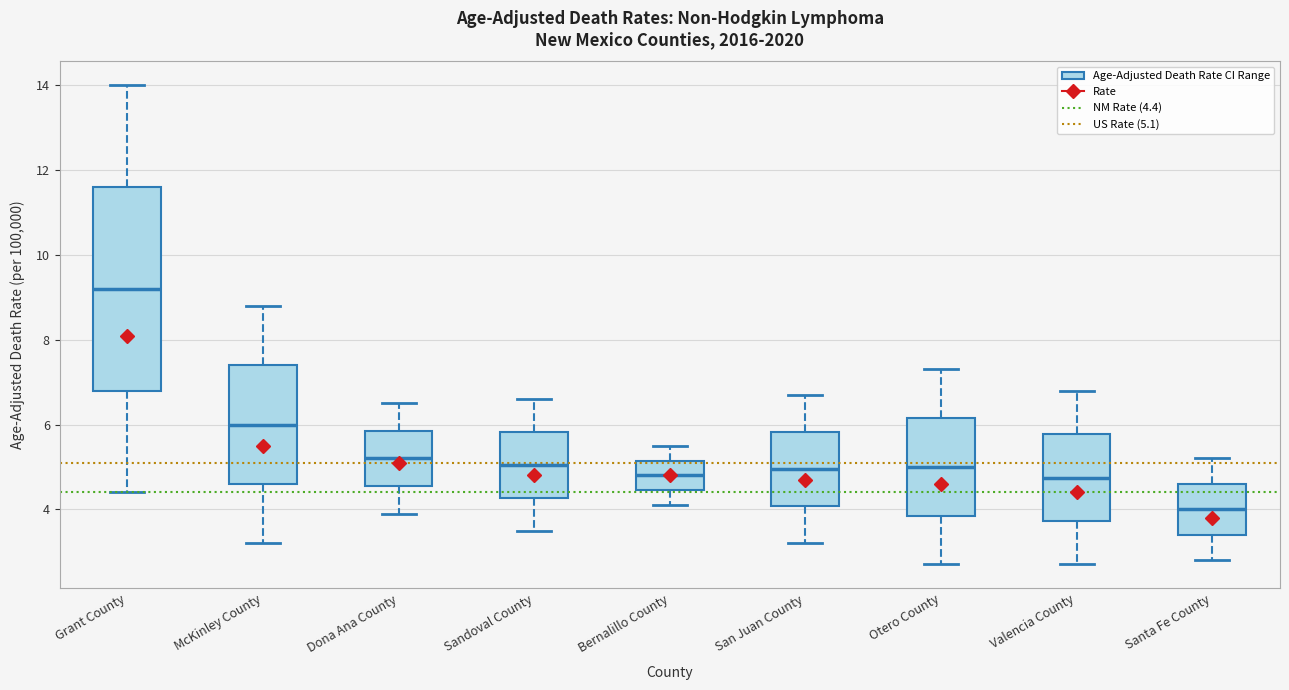

Reading left to right, transcribe this box plot: for each box, give where its median line is, the range the box spans, and where its two whiskers end, as read against the y-axis. The values are not printed on the chart, so give them approximately, as read against the axis.

Grant County: median 9.2, box 6.8 to 11.6, whiskers 4.4 to 14.0
McKinley County: median 6.0, box 4.6 to 7.4, whiskers 3.2 to 8.8
Dona Ana County: median 5.2, box 4.6 to 5.8, whiskers 4.0 to 6.6
Sandoval County: median 5.0, box 4.2 to 5.8, whiskers 3.6 to 6.6
Bernalillo County: median 4.8, box 4.4 to 5.2, whiskers 4.2 to 5.6
San Juan County: median 5.0, box 4.0 to 5.8, whiskers 3.2 to 6.8
Otero County: median 5.0, box 3.8 to 6.2, whiskers 2.8 to 7.4
Valencia County: median 4.8, box 3.8 to 5.8, whiskers 2.8 to 6.8
Santa Fe County: median 4.0, box 3.4 to 4.6, whiskers 2.8 to 5.2